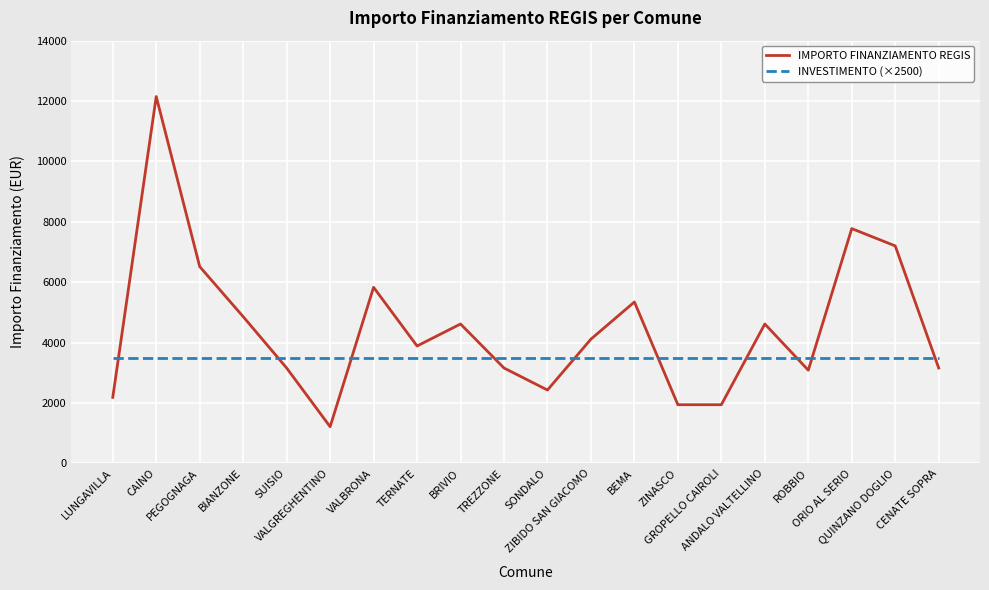

What is the maximum value for IMPORTO FINANZIAMENTO REGIS?

12150